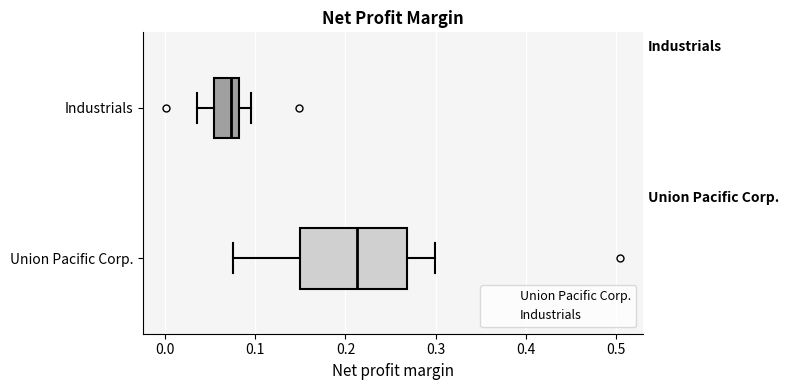

Where does the right whisker of the box for Industrials end on the x-axis? The values are not printed on the chart, so give them approximately, as read against the axis.

0.10